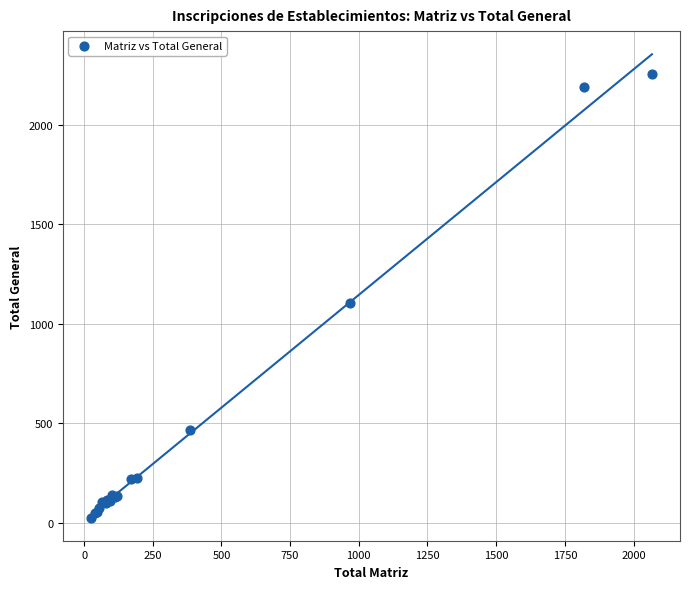

What Y value in the scatter plot is closest to 1141?

1106